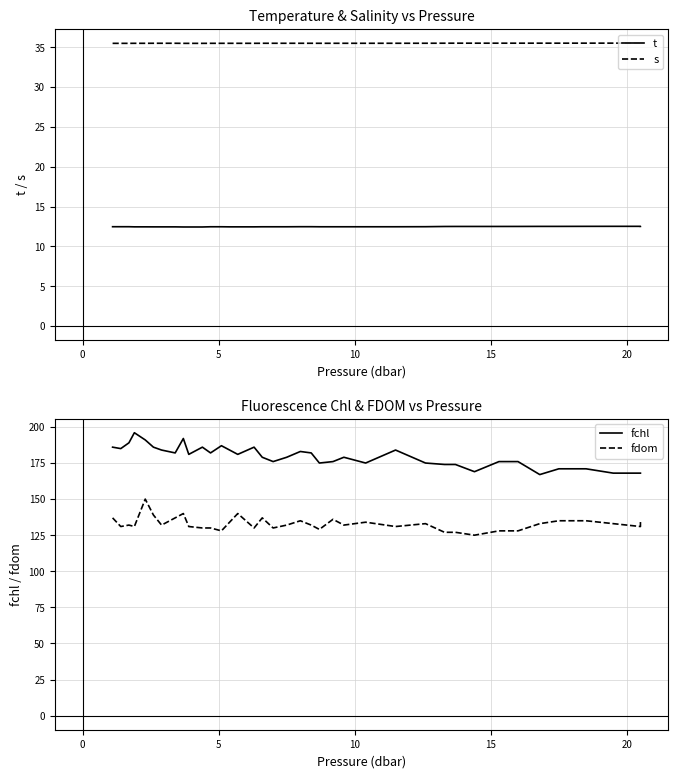

The s series shows 50.5 at 10. True or false?

False